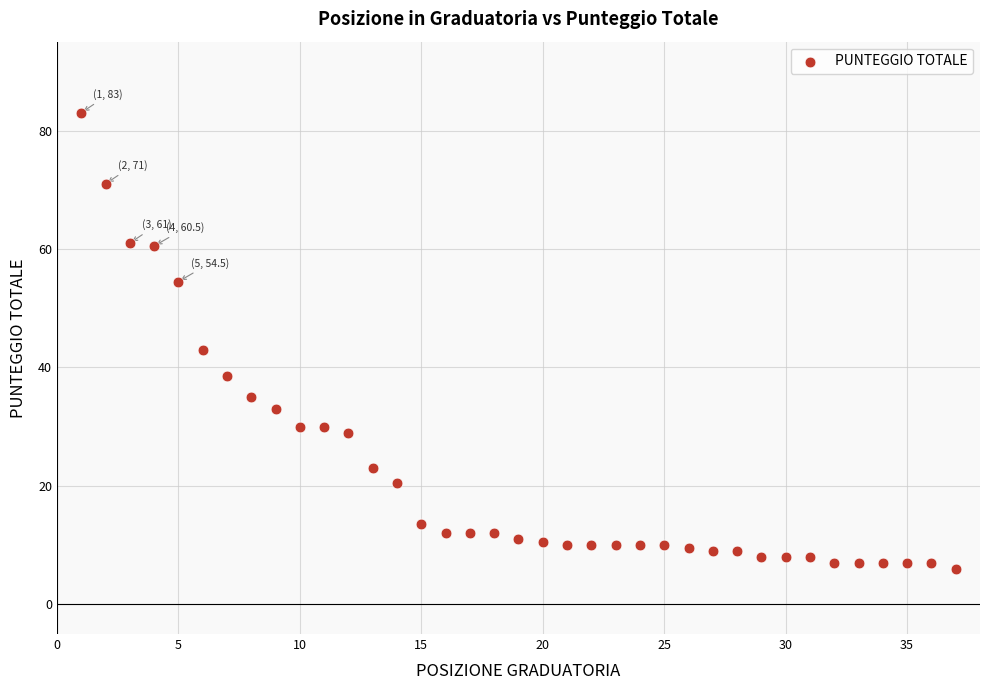

What Y value in the scatter plot is closest to 44?

43.0